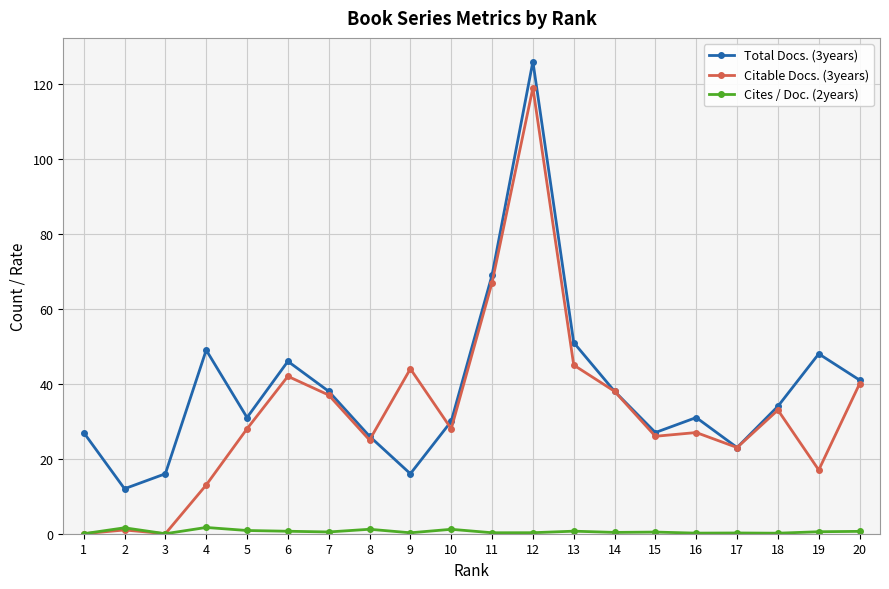

How many values in the Total Docs. (3years) series are below 34?

10